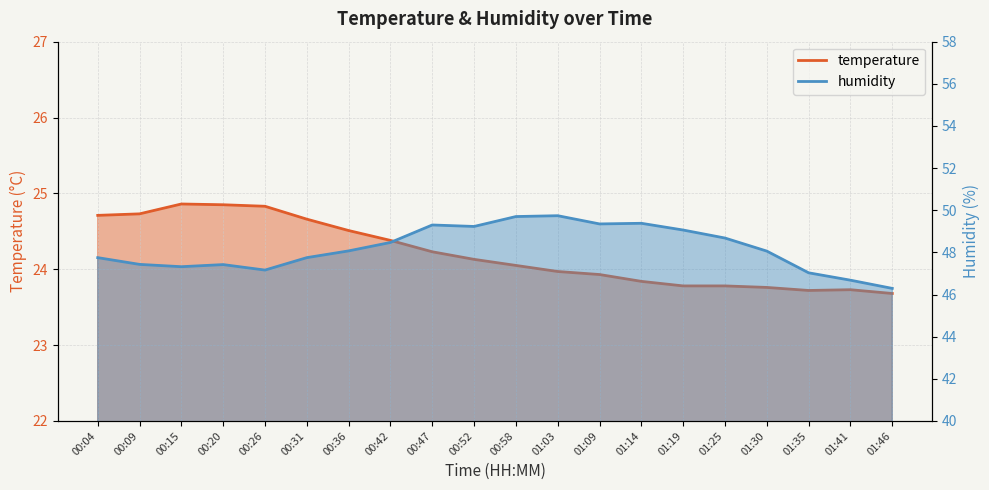

How many data points does each series have?

20